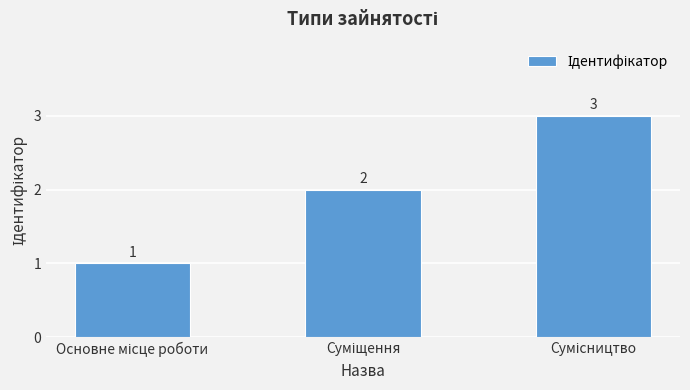

What is the value of the 1st bar from the left?

1